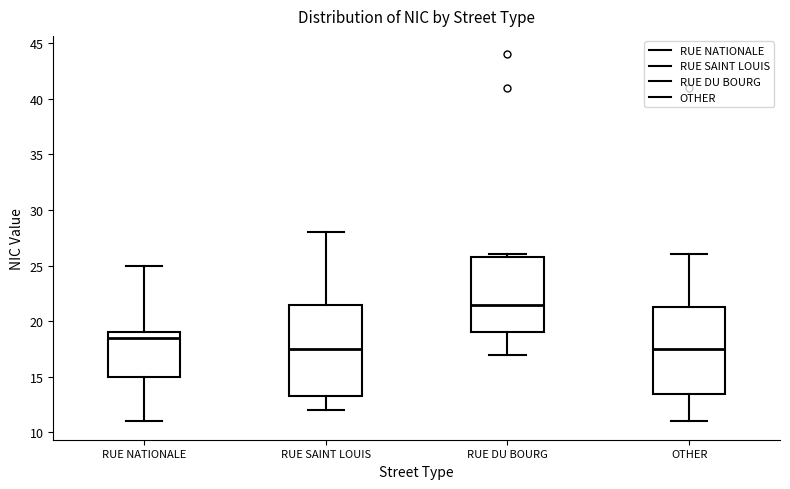

Which box's median line is the highest?

RUE DU BOURG